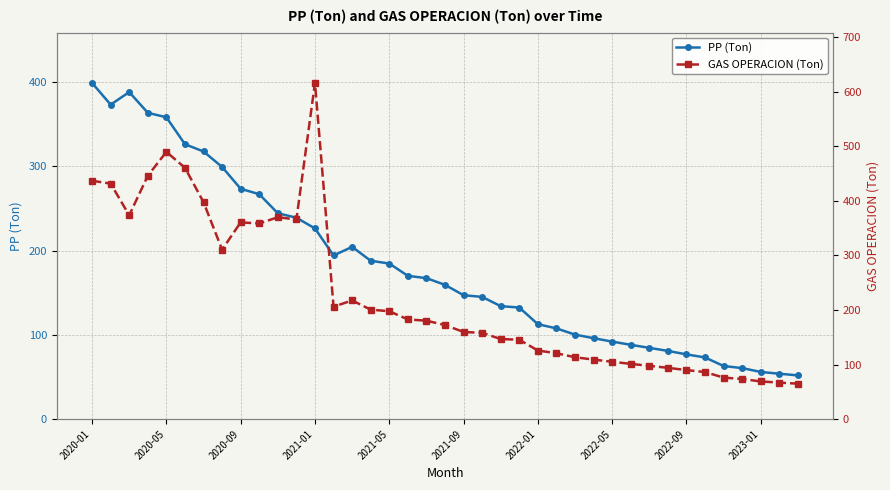

What is the lowest value of the PP (Ton) series?

51.9